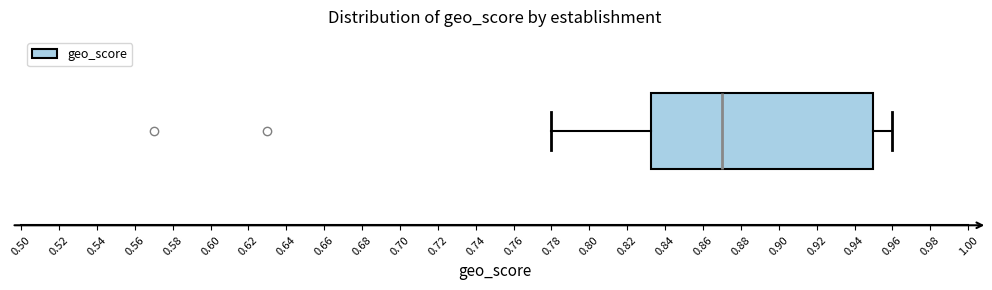

Read this box plot against the x-axis: the position of the median line, the range covered by the box, and the ends of both whiskers. The values are not printed on the chart, so give them approximately, as read against the axis.

median 0.870, box 0.832 to 0.950, whiskers 0.780 to 0.960